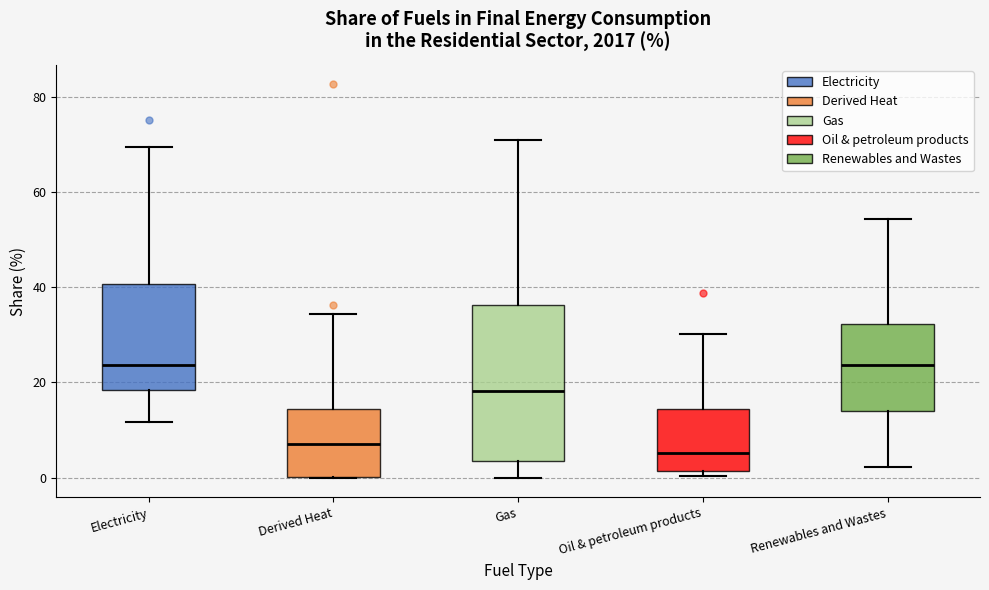

Where does the median line of the box for Electricity sit on the y-axis? The values are not printed on the chart, so give them approximately, as read against the axis.

24